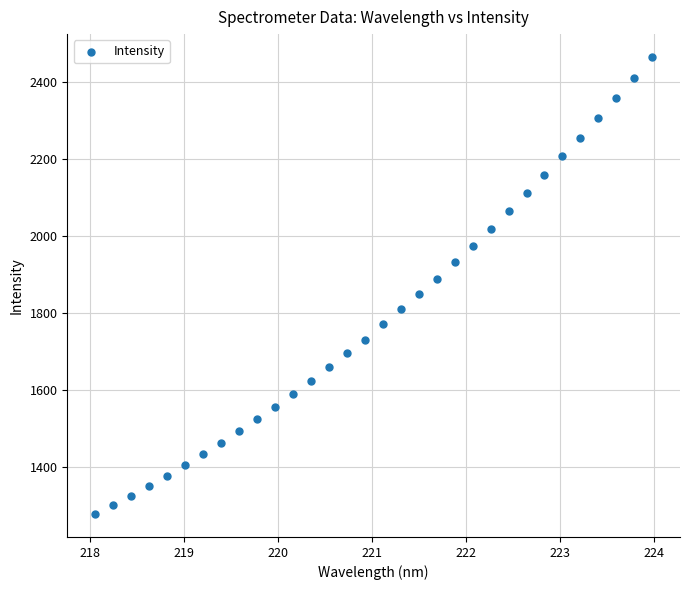

What is the range of Y values (max minus min)?

1188.7